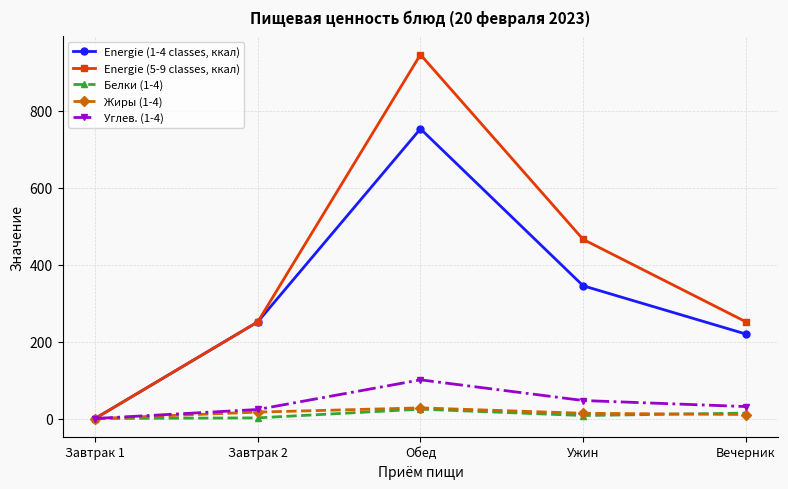

What is the total value across all series at Завтрак 2?

543.9